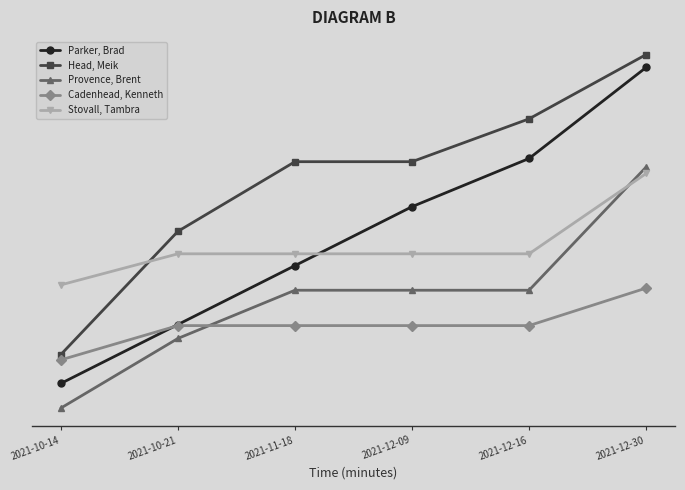

What is the label of the 2nd point from the left?

2021-10-21